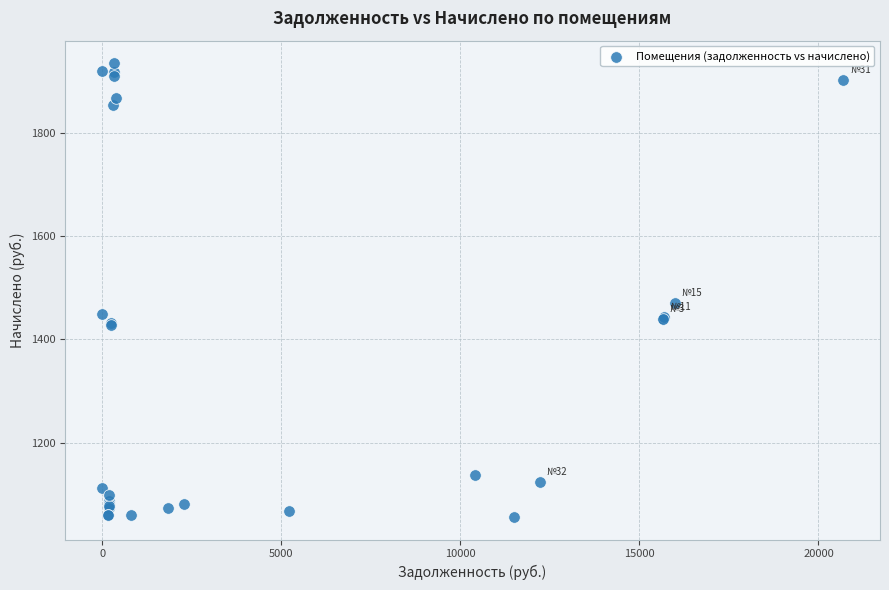

What Y value in the scatter plot is closest to 1495?

1470.7